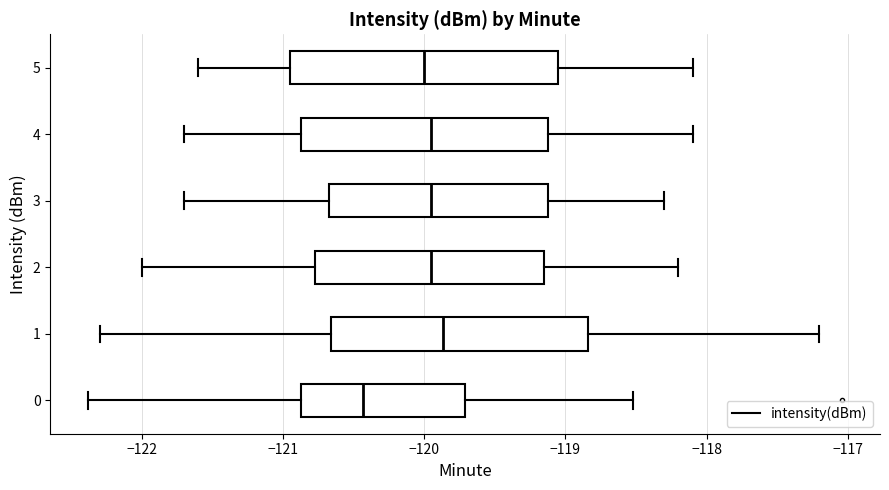

Reading bottom to top, transcribe this box plot: for each box, give where its median line is, the range the box spans, and where its two whiskers end, as read against the x-axis. The values are not printed on the chart, so give them approximately, as read against the axis.

0: median -120.4, box -120.9 to -119.7, whiskers -122.4 to -118.5
1: median -119.9, box -120.7 to -118.8, whiskers -122.3 to -117.2
2: median -119.9, box -120.8 to -119.1, whiskers -122.0 to -118.2
3: median -119.9, box -120.7 to -119.1, whiskers -121.7 to -118.3
4: median -119.9, box -120.9 to -119.1, whiskers -121.7 to -118.1
5: median -120.0, box -120.9 to -119.0, whiskers -121.6 to -118.1